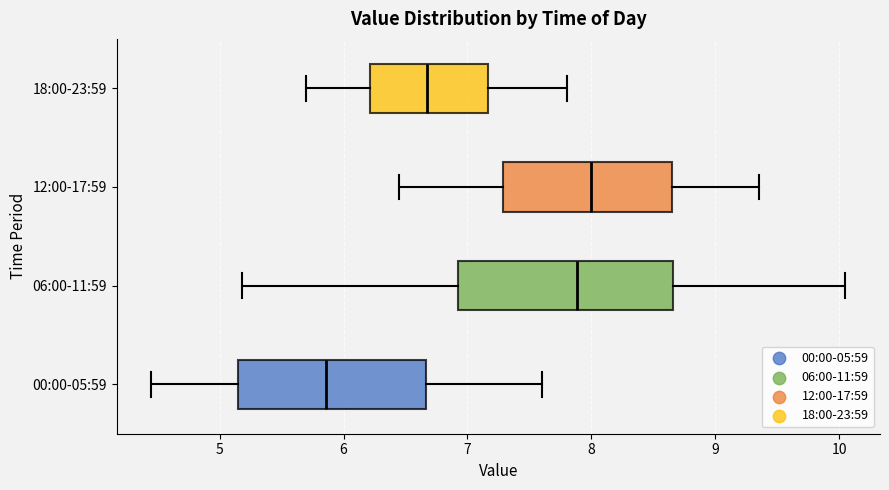

Reading bottom to top, transcribe this box plot: for each box, give where its median line is, the range the box spans, and where its two whiskers end, as read against the x-axis. The values are not printed on the chart, so give them approximately, as read against the axis.

00:00-05:59: median 5.9, box 5.2 to 6.7, whiskers 4.5 to 7.6
06:00-11:59: median 7.9, box 6.9 to 8.7, whiskers 5.2 to 10.1
12:00-17:59: median 8.0, box 7.3 to 8.7, whiskers 6.5 to 9.4
18:00-23:59: median 6.7, box 6.2 to 7.2, whiskers 5.7 to 7.8